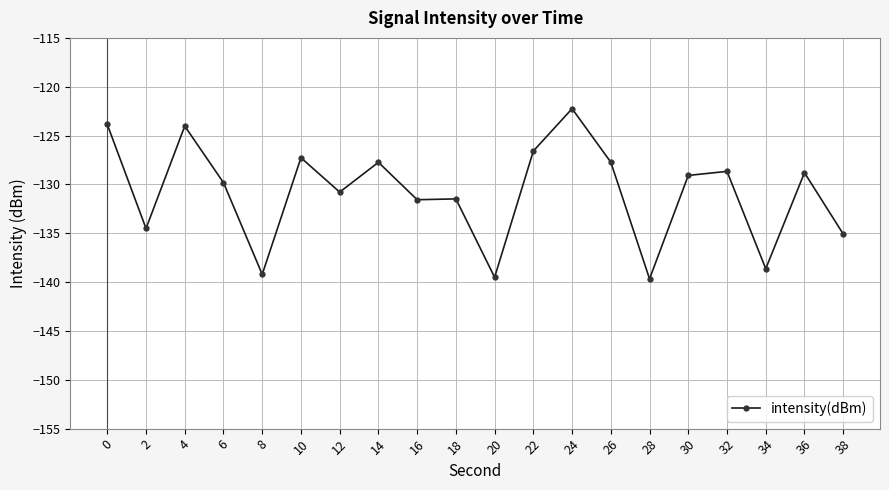

How many series are shown in this chart?

1